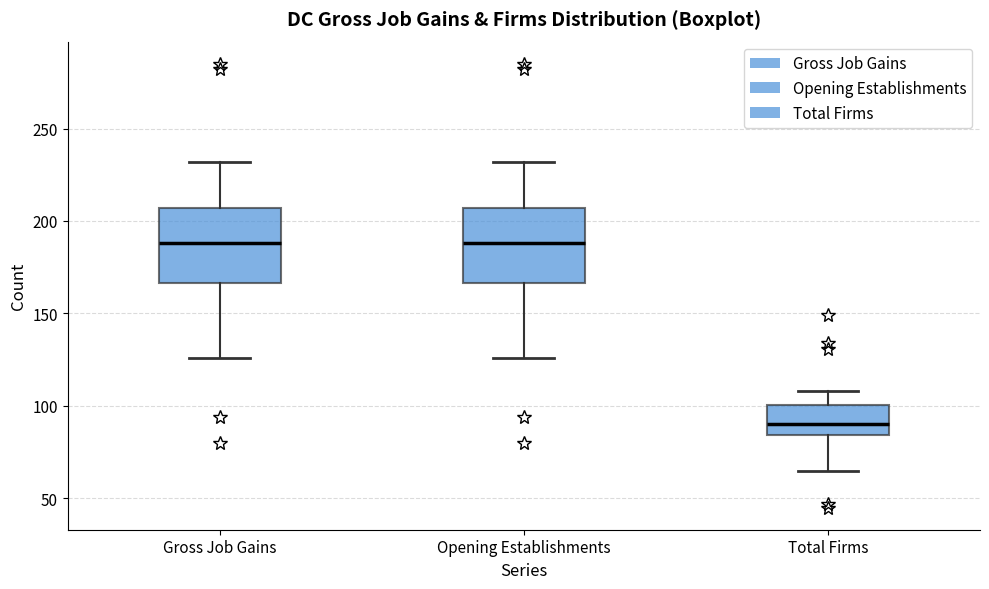

Where does the median line of the box for Gross Job Gains sit on the y-axis? The values are not printed on the chart, so give them approximately, as read against the axis.

190